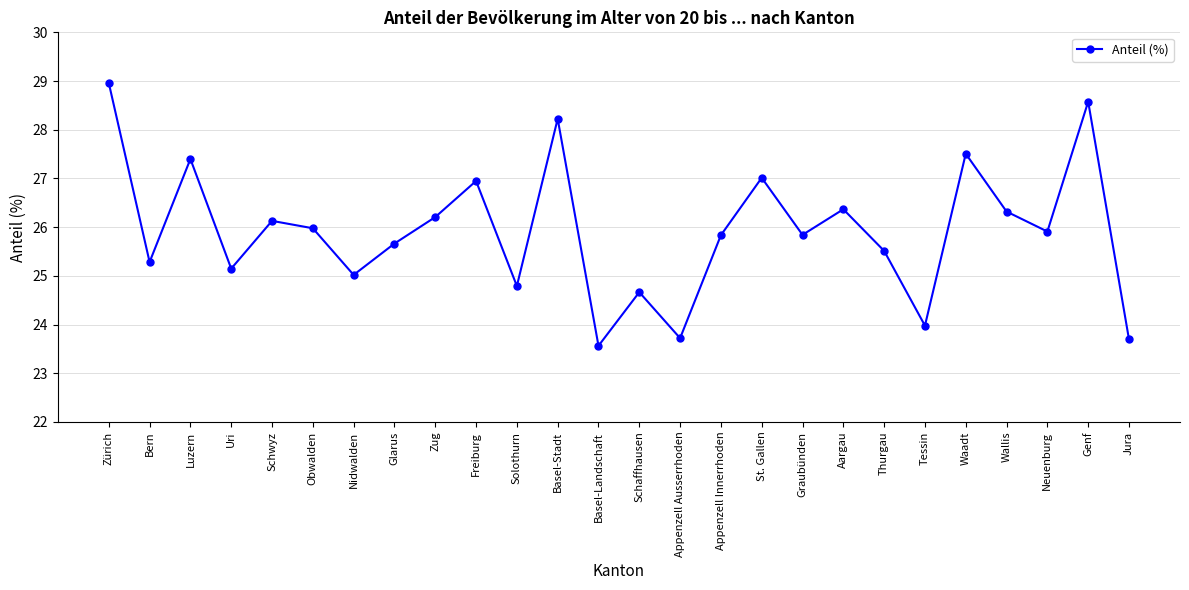

What is the approximate value at Solothurn?

24.8